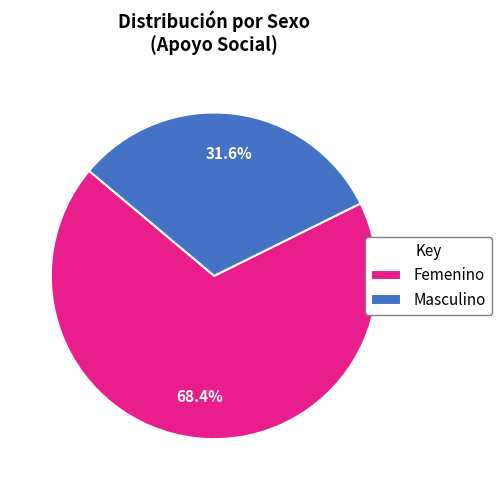

To the nearest percent, what is the difference between the largest and smallest slice percentages?

37%